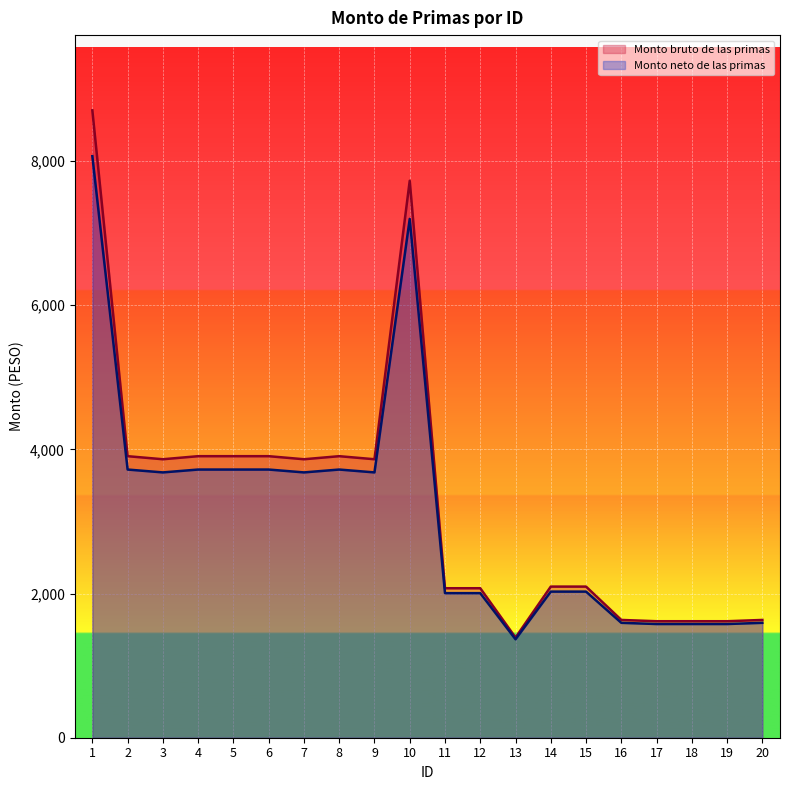

The Monto bruto de las primas series shows 7725.6 at 10. True or false?

True